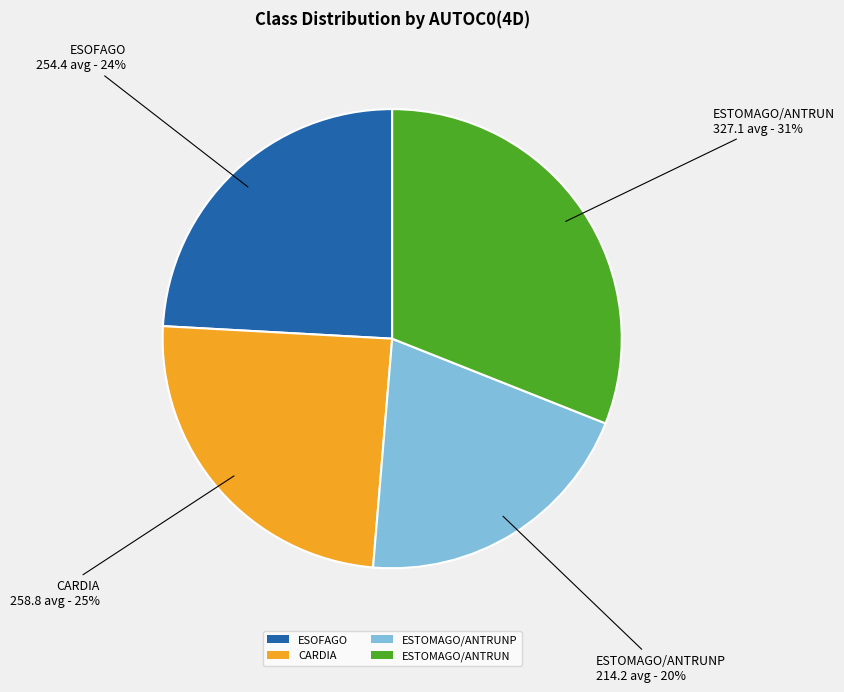

To the nearest percent, what is the average slice percentage?

25%